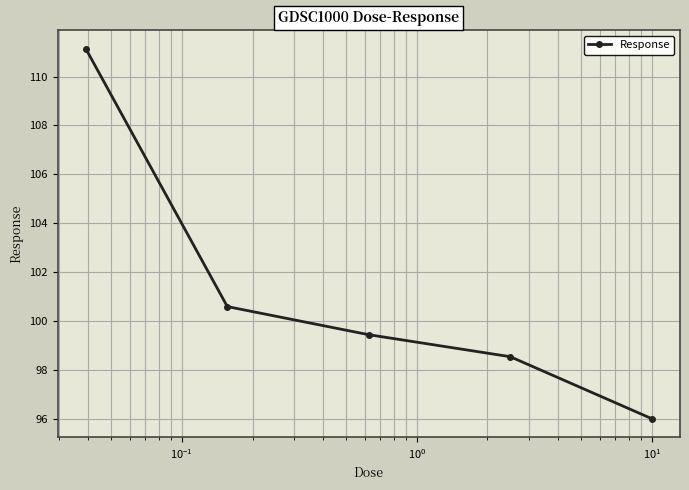

True or false: there are more than 2 points higher than both neighbors.

False